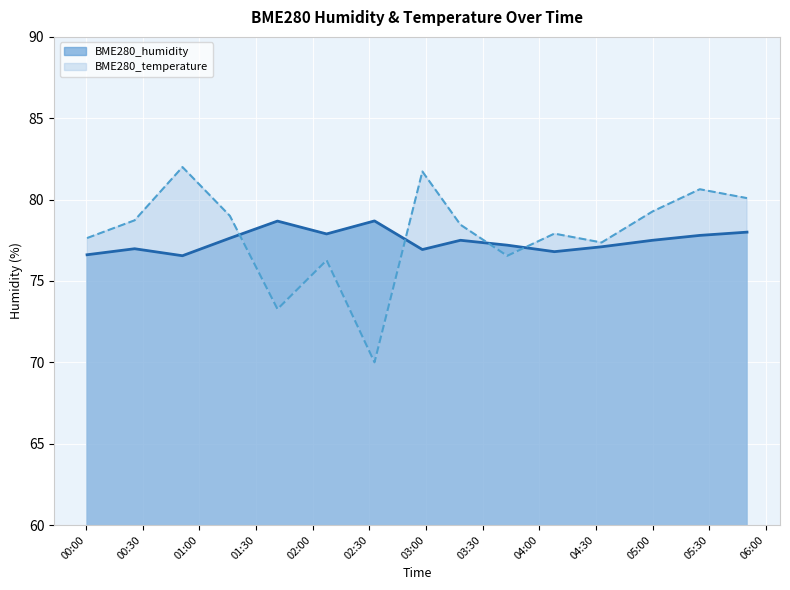

What is the value of the BME280_temperature point at the 2nd from the left?

78.7